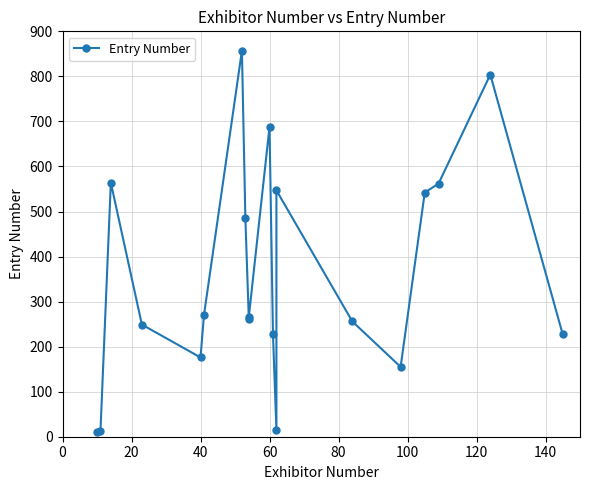

What is the average value?

359